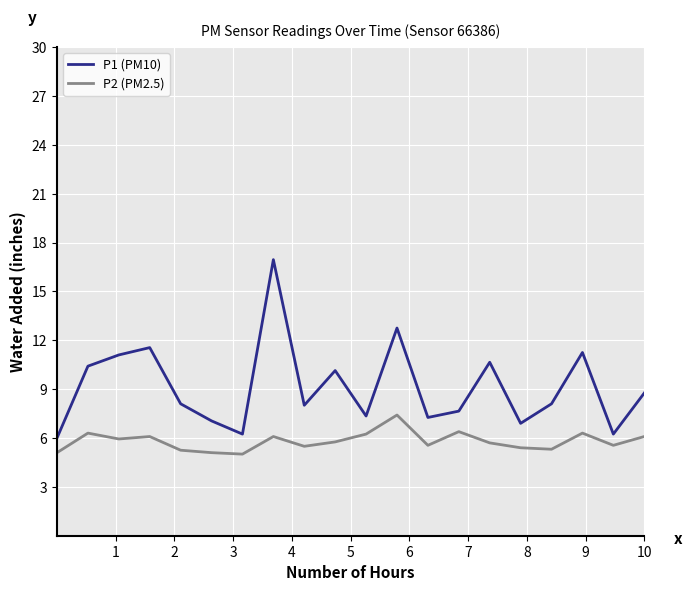

List the series in order of their peak value, lowest first.

P2 (PM2.5), P1 (PM10)